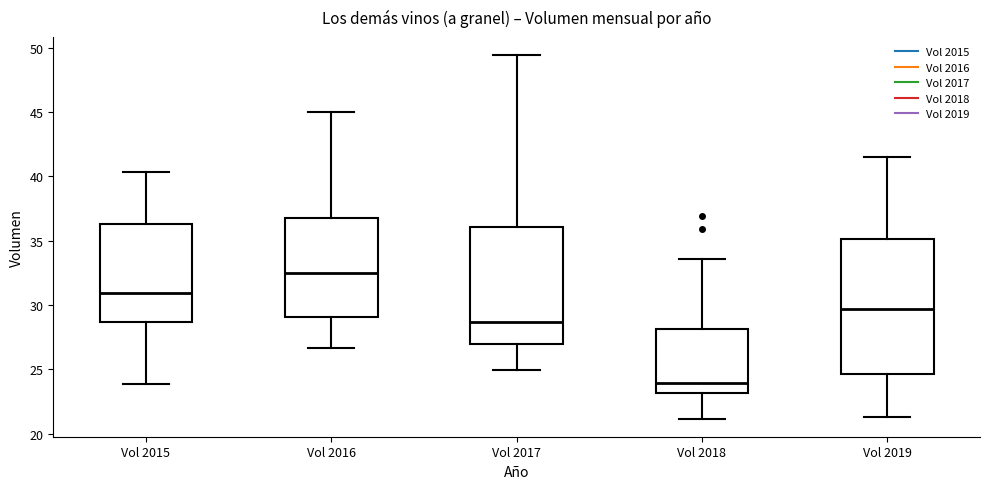

Reading left to right, read every box against the y-axis: the position of its median line, the range the box covers, and the ends of its whiskers. The values are not printed on the chart, so give them approximately, as read against the axis.

Vol 2015: median 31.0, box 28.5 to 36.5, whiskers 24.0 to 40.5
Vol 2016: median 32.5, box 29.0 to 36.5, whiskers 26.5 to 45.0
Vol 2017: median 28.5, box 27.0 to 36.0, whiskers 25.0 to 49.5
Vol 2018: median 24.0, box 23.0 to 28.0, whiskers 21.0 to 33.5
Vol 2019: median 29.5, box 24.5 to 35.0, whiskers 21.5 to 41.5